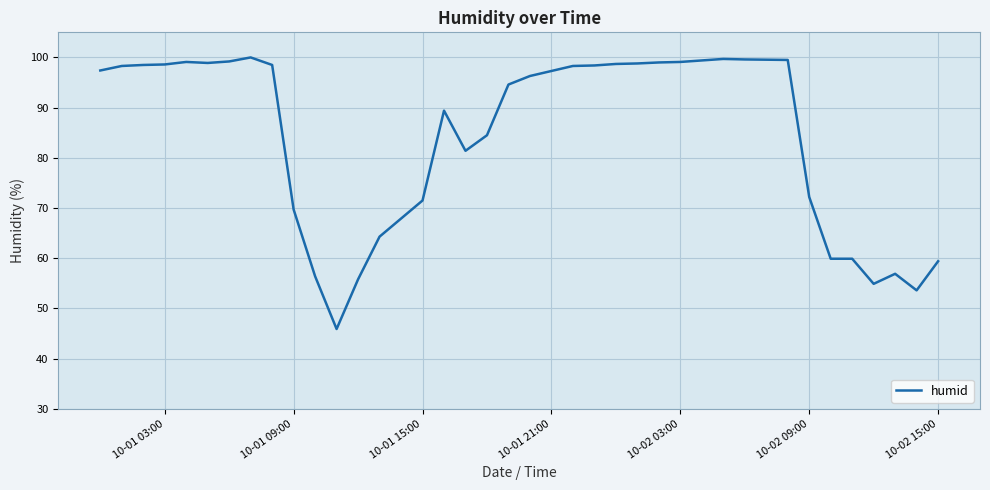

What is the smallest value displayed?

45.9